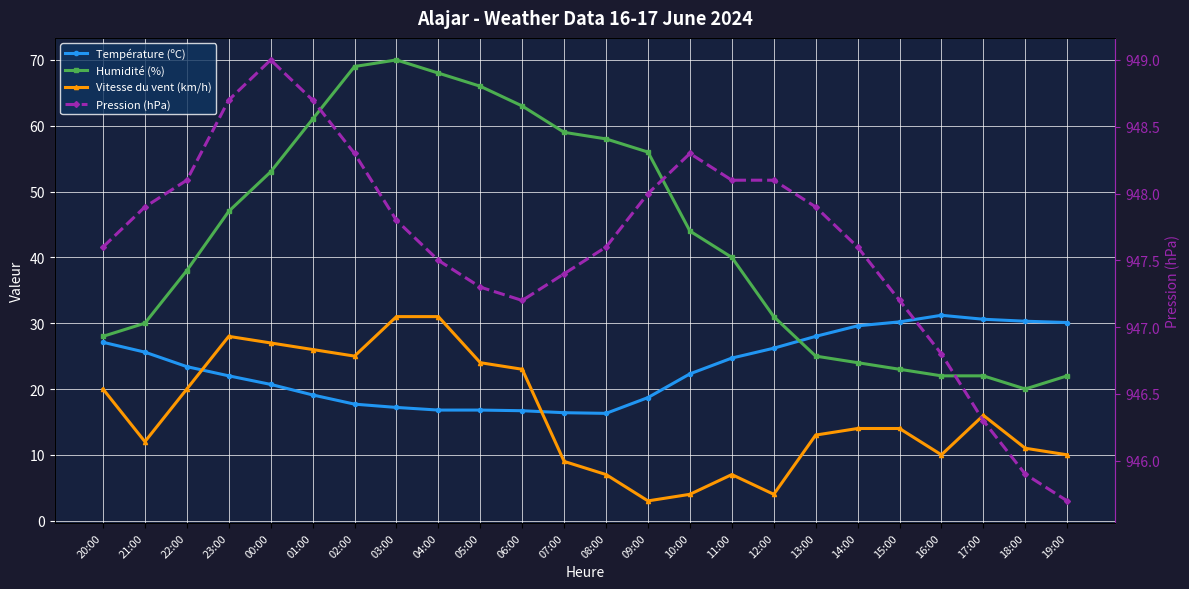

What is the greatest value displayed?

949.0